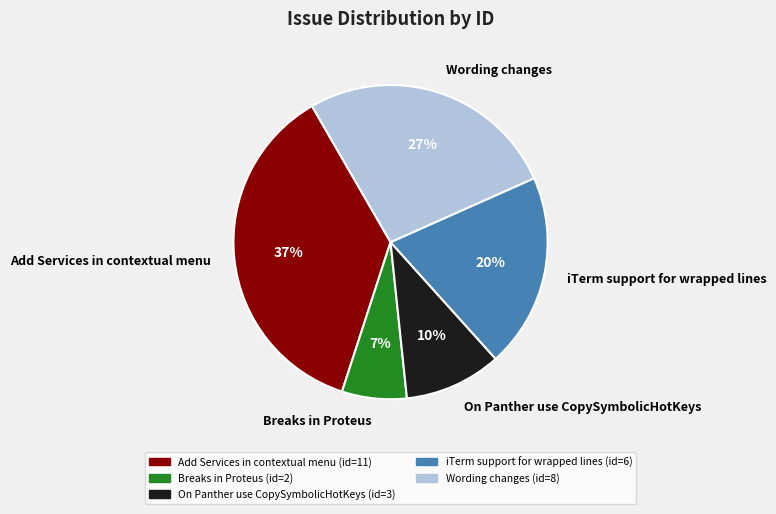

Approximately how many times larger is the value at On Panther use CopySymbolicHotKeys compared to Add Services in contextual menu?

0.3